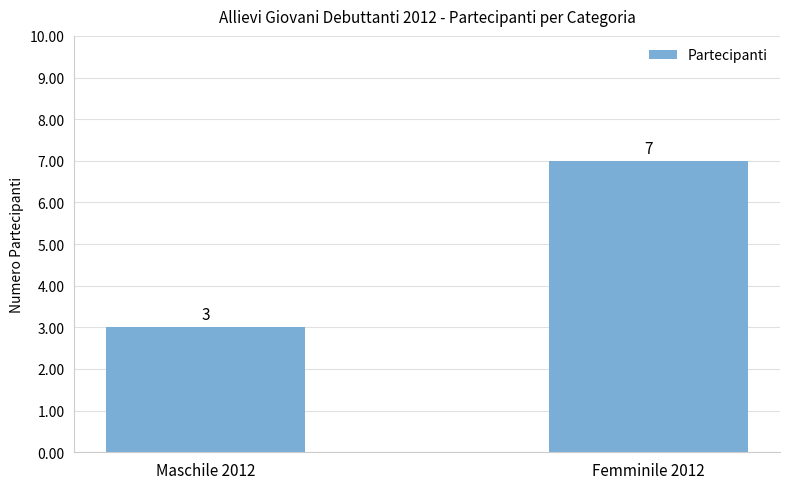

The value at Femminile 2012 is 12. True or false?

False